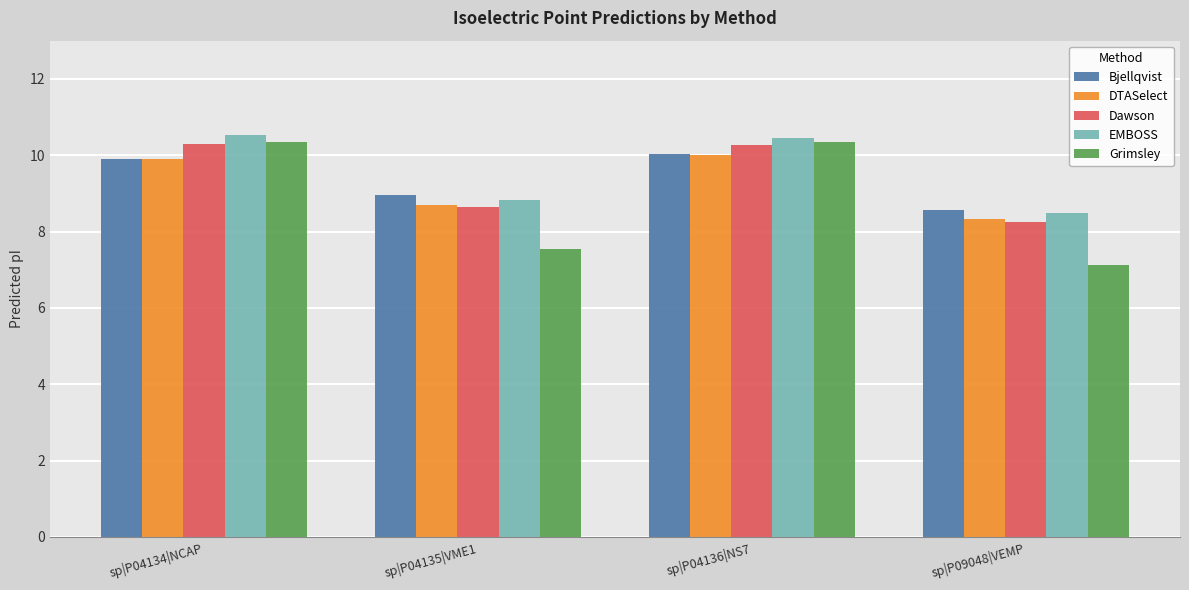

Where does the EMBOSS series first go above 10?

sp|P04134|NCAP